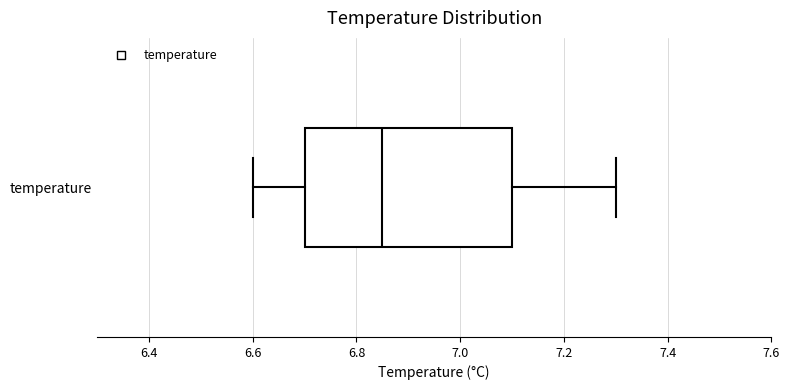

Where does the right whisker of the box for temperature end on the x-axis? The values are not printed on the chart, so give them approximately, as read against the axis.

7.30